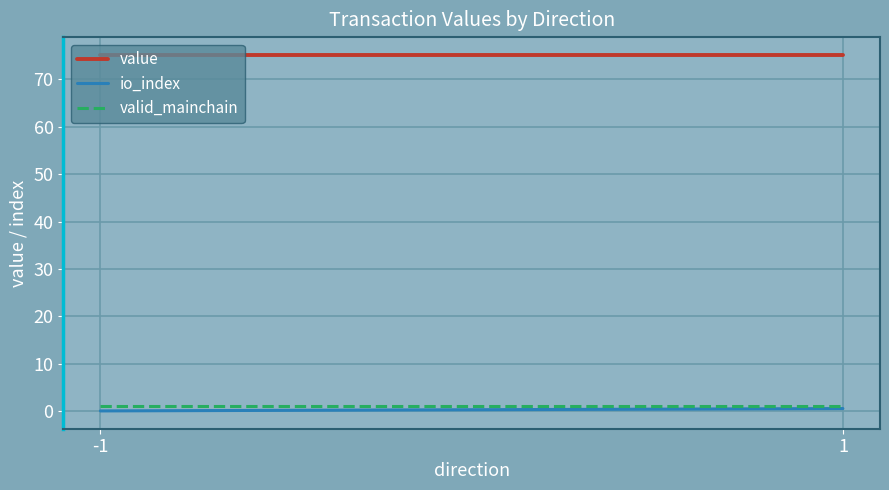

Which series has the widest spread of values?

io_index